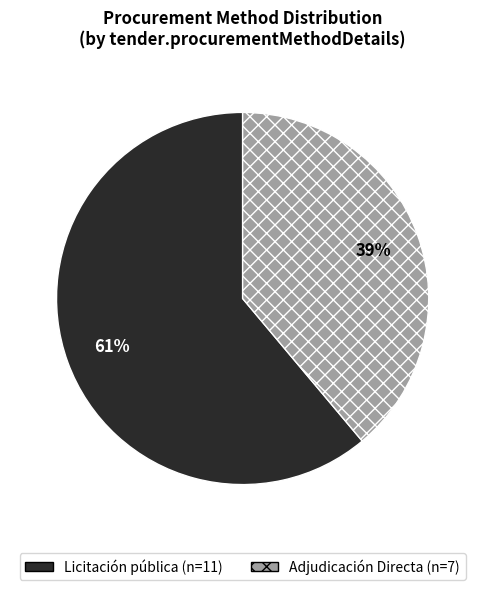

What is the largest slice in the pie chart?

Licitación pública